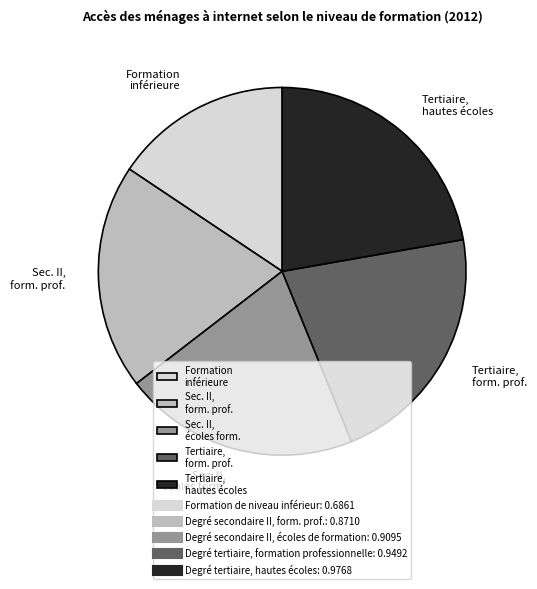

How many segments does this pie chart have?

5